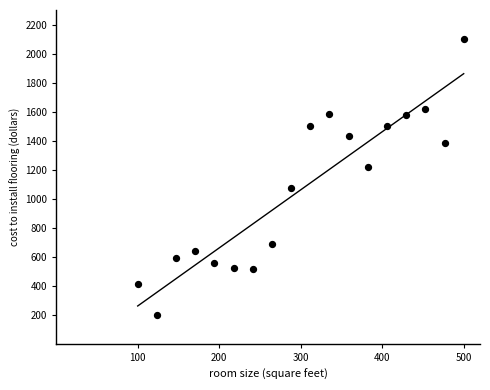

What is the range of X values (max minus min)?

400.0